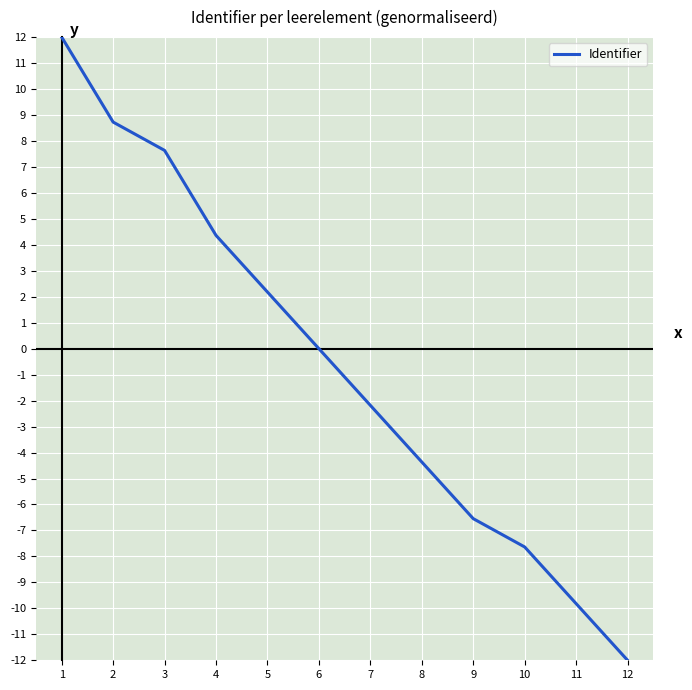

Where is the data nearest to the value 0?

6